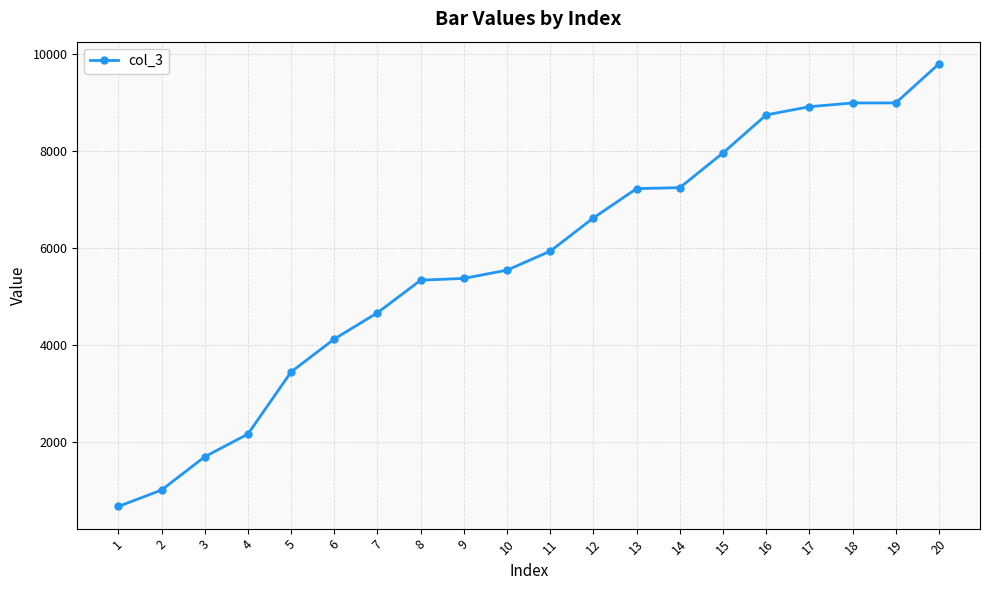

True or false: the data shows 9792 at 20.

True